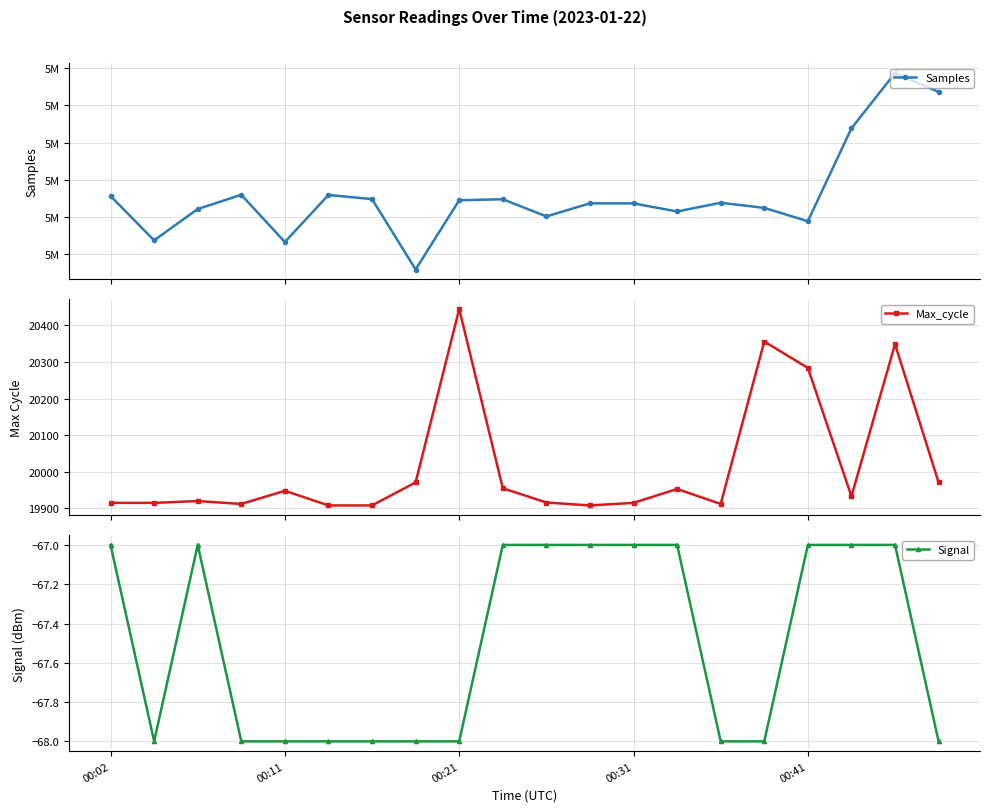

True or false: Signal and Samples intersect in this chart.

False